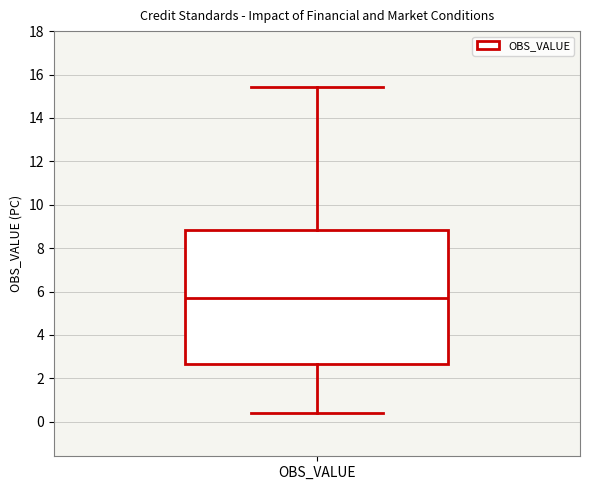

Where does the upper whisker of the box for OBS_VALUE end on the y-axis? The values are not printed on the chart, so give them approximately, as read against the axis.

15.4